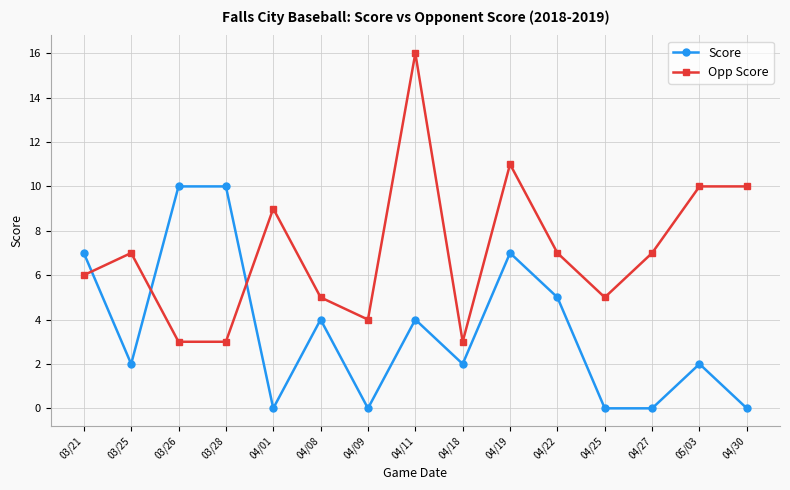

What is the sum of the Score values at 04/27 and 04/22?

5